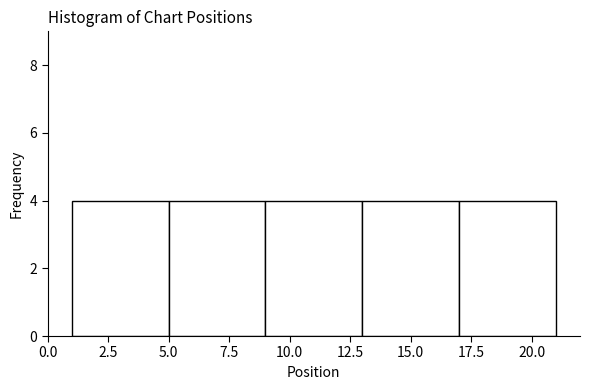

Reading left to right, transcribe this chart: for each bar, give the range it covers on the x-axis and its height. The values are not printed on the chart, so give them approximately, as read against the axis.

1 to 5: 4
5 to 9: 4
9 to 13: 4
13 to 17: 4
17 to 21: 4